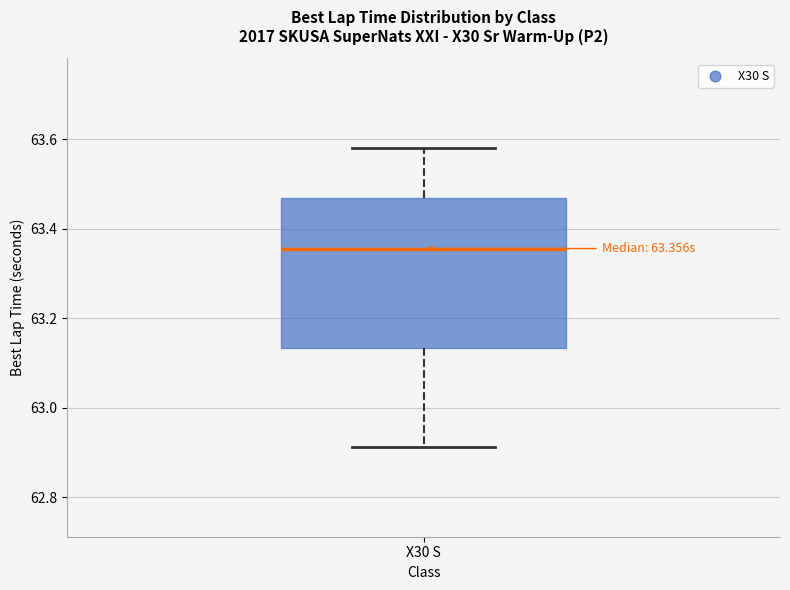

Transcribe this box plot: give where the median line is, the range the box spans, and where the two whiskers end, as read against the y-axis. The values are not printed on the chart, so give them approximately, as read against the axis.

median 63.36, box 63.14 to 63.48, whiskers 62.92 to 63.58